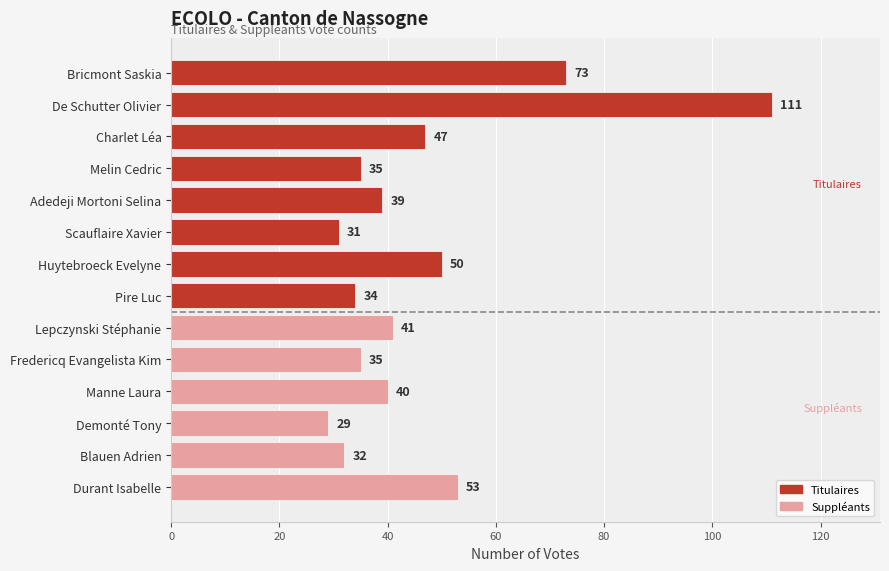

Which category has the highest value across all series?

De Schutter Olivier